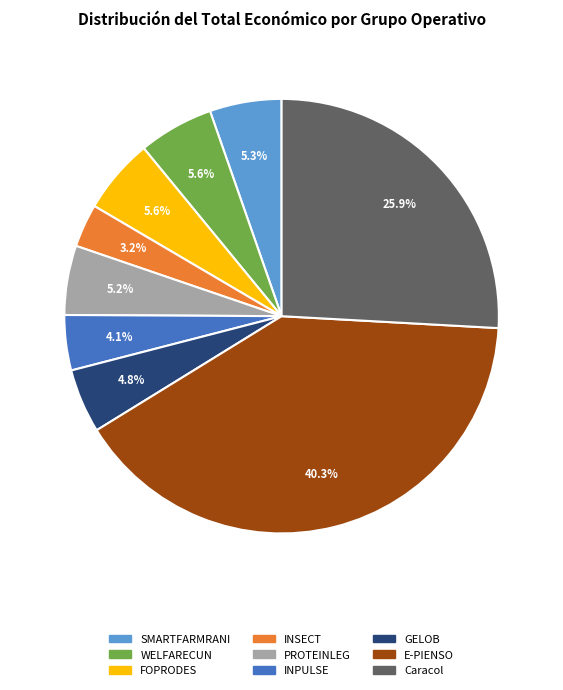

True or false: SMARTFARMRANI accounts for 13% of the total.

False